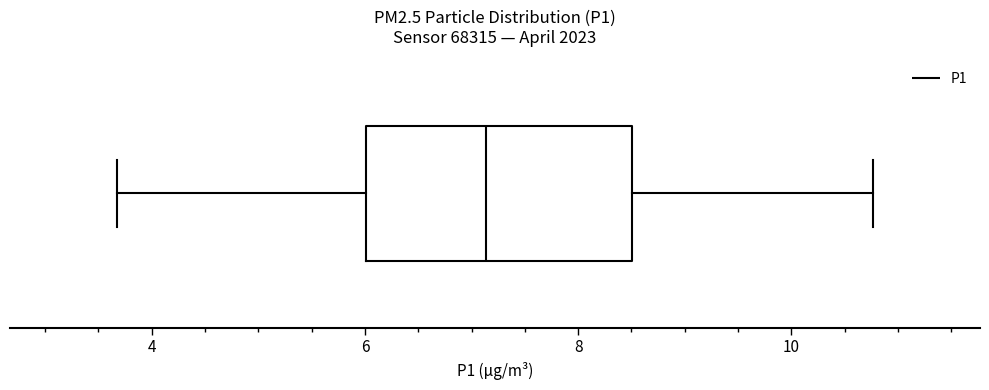

Transcribe this box plot: give where the median line is, the range the box spans, and where the two whiskers end, as read against the x-axis. The values are not printed on the chart, so give them approximately, as read against the axis.

median 7.2, box 6.0 to 8.6, whiskers 3.6 to 10.8